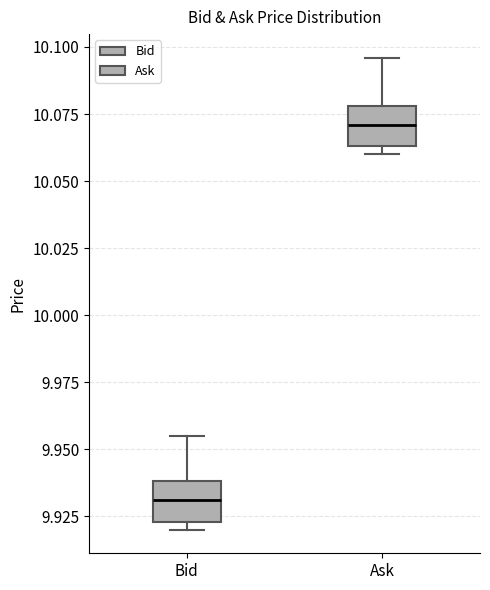

Which box's median line is the lowest?

Bid